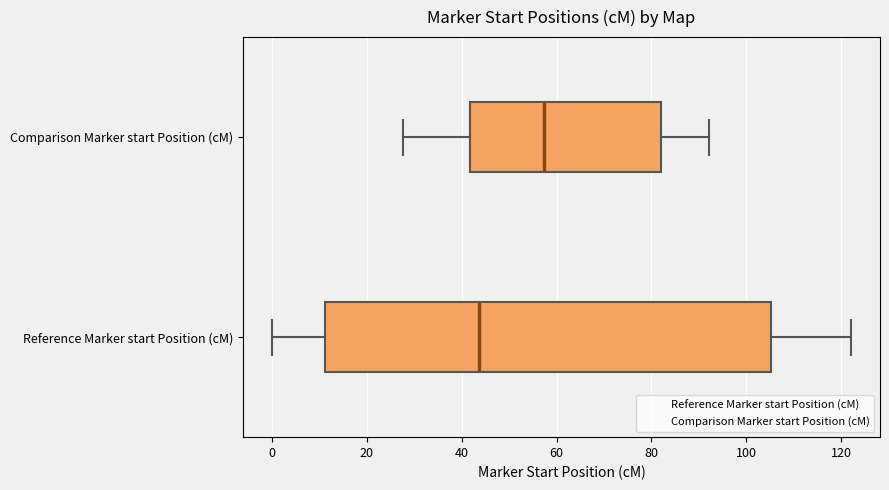

Comparing the boxes themselves (not the whiskers), which one is the widest?

Reference Marker start Position (cM)